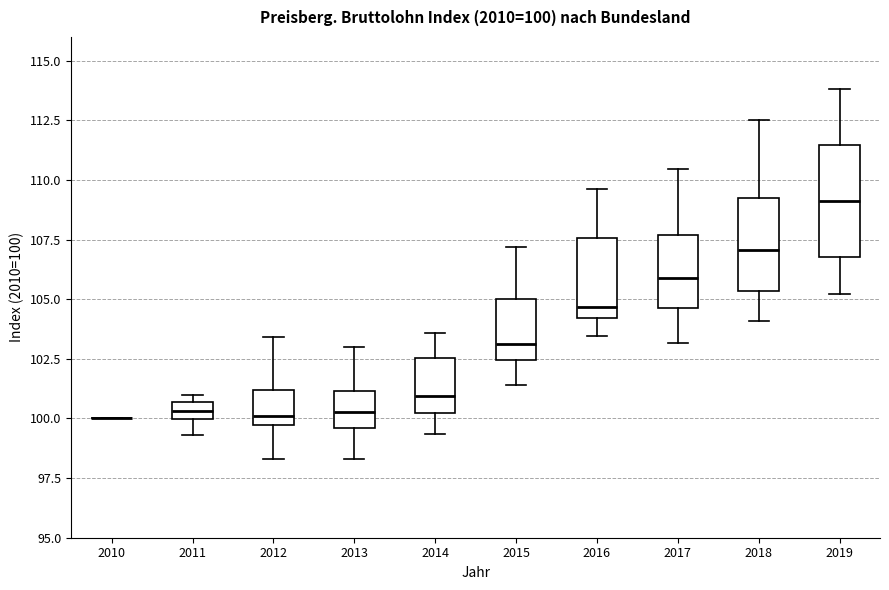

Comparing the boxes themselves (not the whiskers), which one is the tallest?

2019